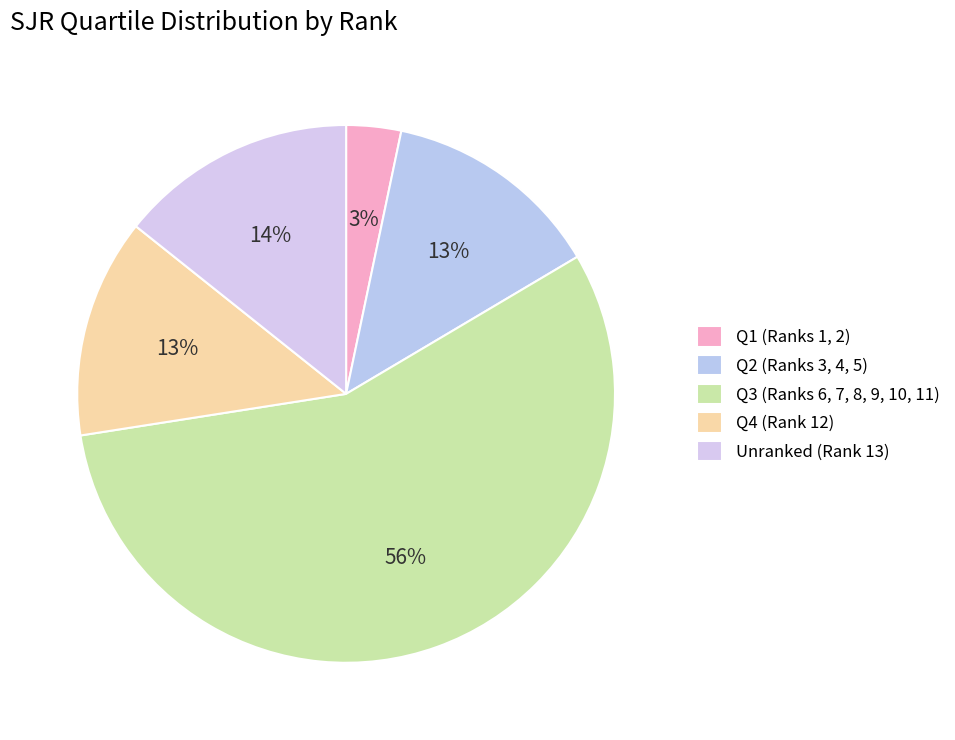

Count the number of slices in the pie.

5